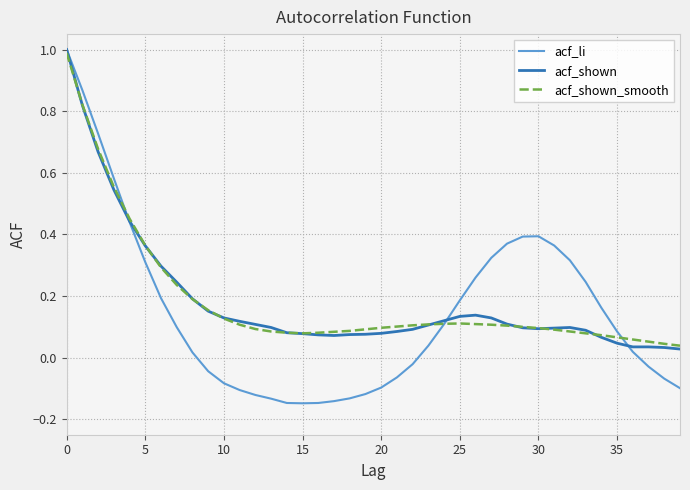

Which series has the largest range (max minus min)?

acf_li